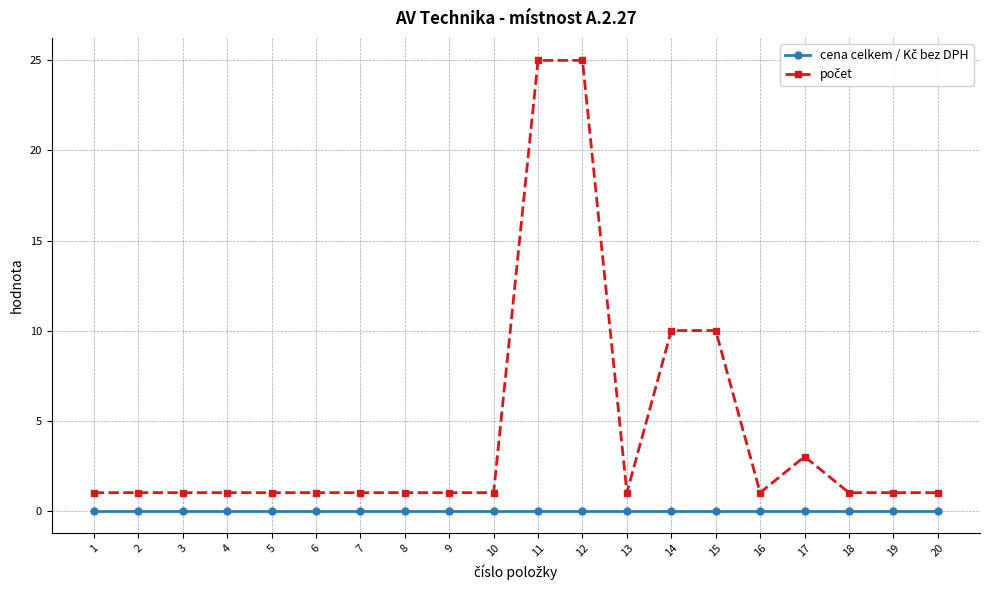

At how many categories does at least one series exceed 7?

4